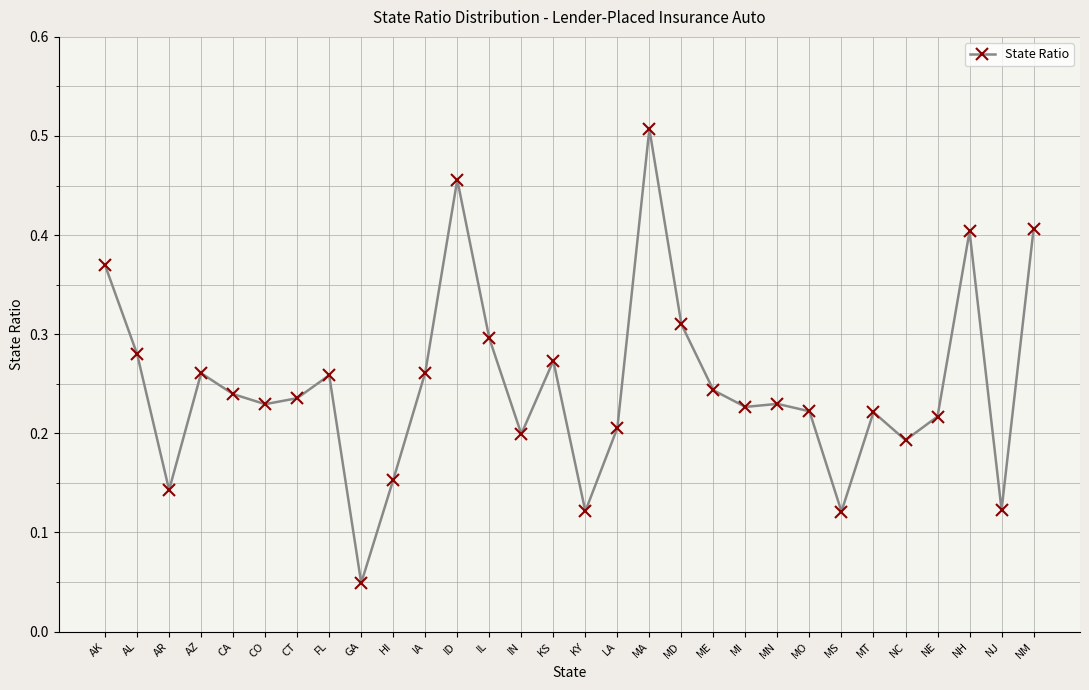

Between AL and NC, which is larger?

AL